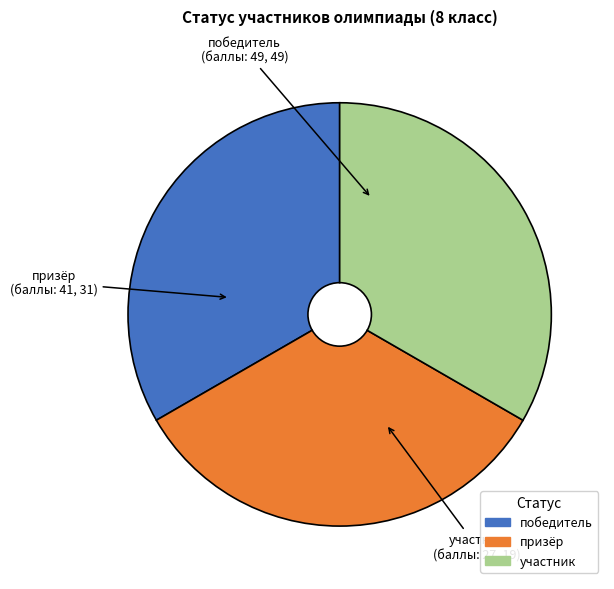

Is there any slice that represents more than half of the pie?

No